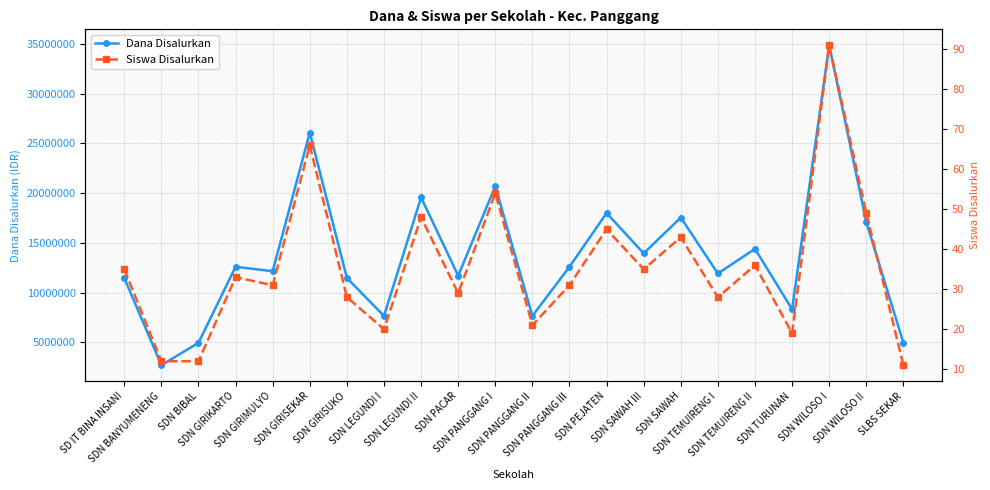

Reading left to right, transcribe all the data shown in this chart.

Dana Disalurkan: 11475000	2700000	4950000	12600000	12150000	26100000	11475000	7650000	19575000	11700000	20700000	7650000	12600000	18000000	13950000	17550000	11925000	14400000	8325000	34875000	17100000	4950000
Siswa Disalurkan: 35	12	12	33	31	66	28	20	48	29	54	21	31	45	35	43	28	36	19	91	49	11